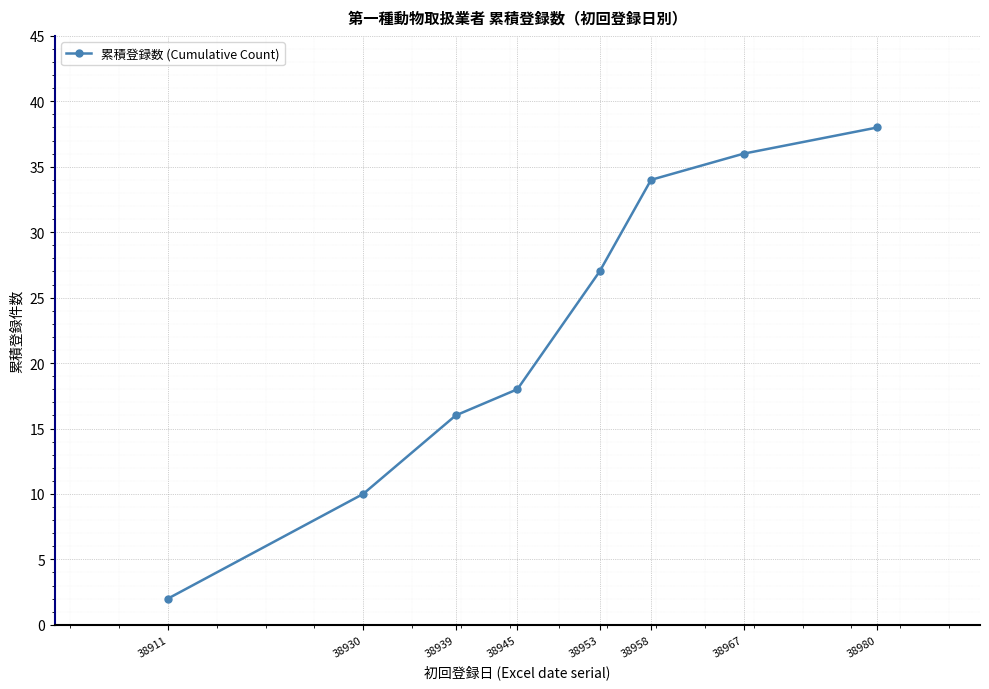

What is the smallest value displayed?

2